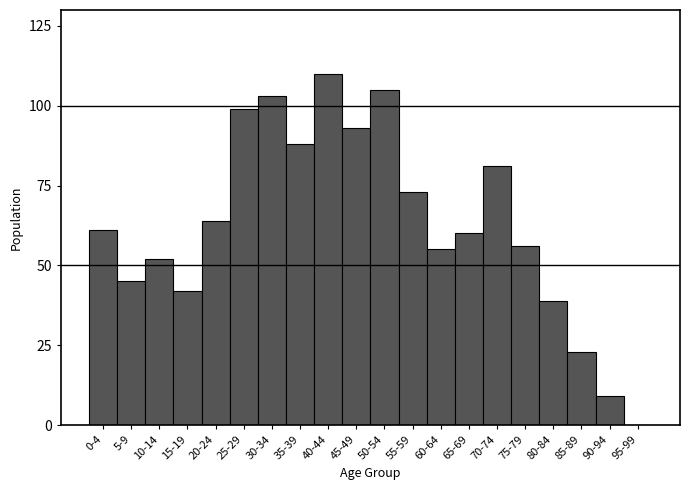

Reading right to left, list all the values displayed in this chart.

95-99=0	90-94=9	85-89=23	80-84=39	75-79=56	70-74=81	65-69=60	60-64=55	55-59=73	50-54=105	45-49=93	40-44=110	35-39=88	30-34=103	25-29=99	20-24=64	15-19=42	10-14=52	5-9=45	0-4=61